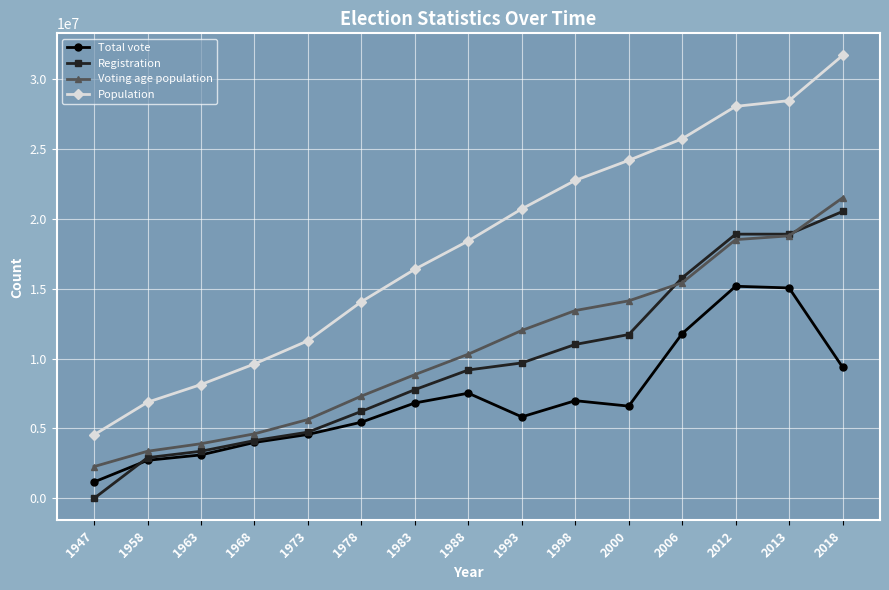

Does the chart have visible grid lines?

Yes